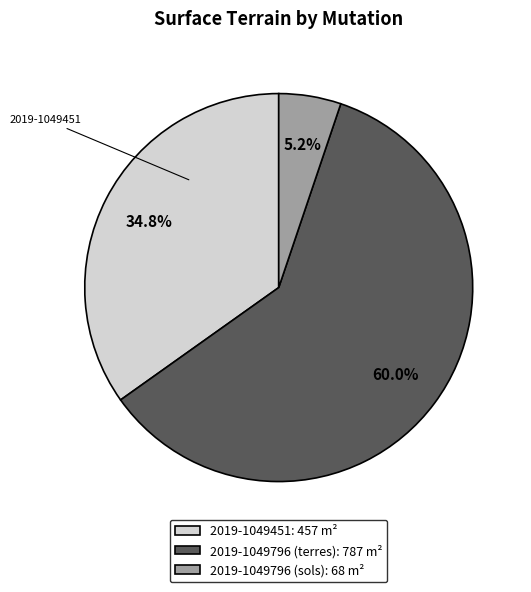

True or false: 2019-1049796 (terres) accounts for 50% of the total.

False